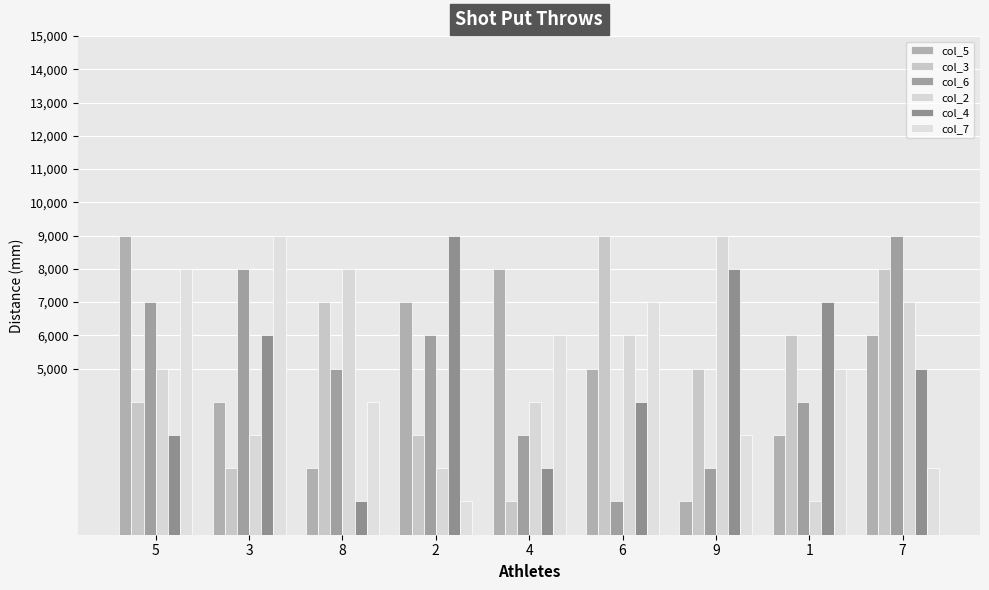

At which label is col_2 closest to 5000?

5